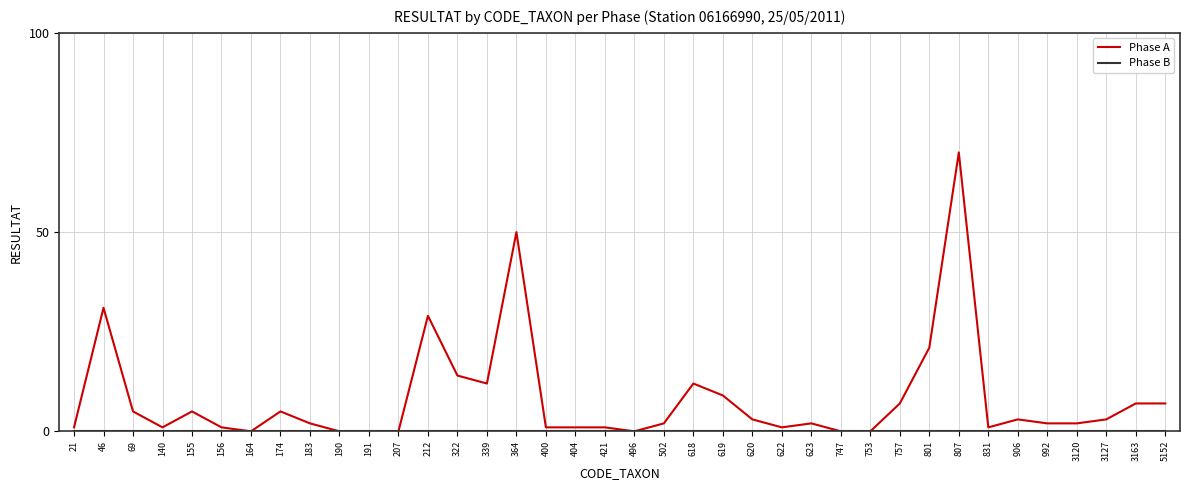

What is the sum of all Phase A values?

311